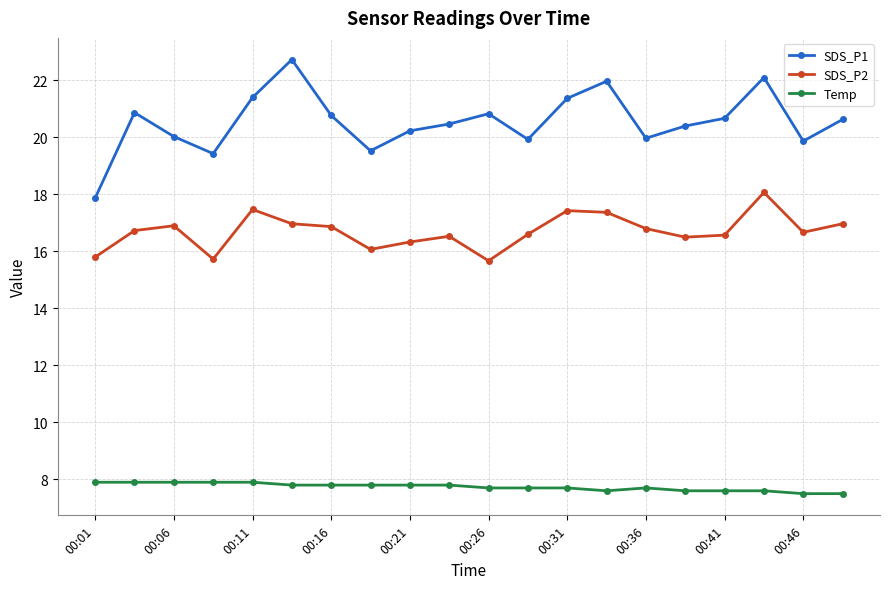

At how many categories does at least one series exceed 18?

19